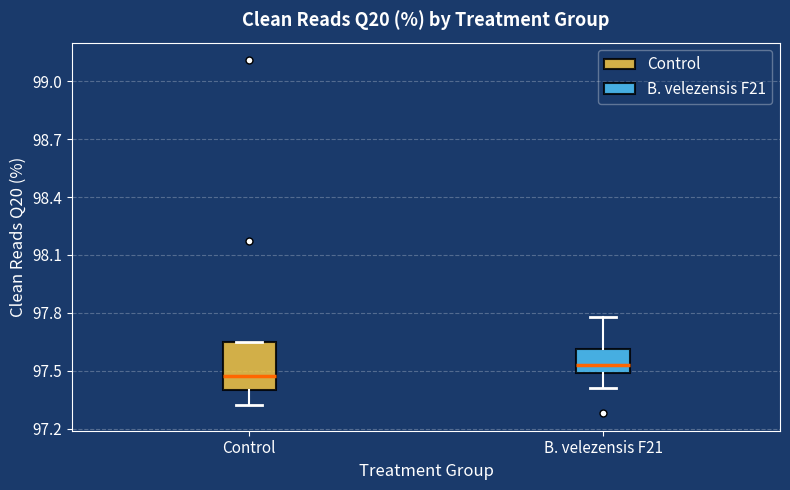

Reading left to right, read every box against the y-axis: the position of its median line, the range the box covers, and the ends of its whiskers. The values are not printed on the chart, so give them approximately, as read against the axis.

Control: median 97.45, box 97.40 to 97.65, whiskers 97.30 to 97.65
B. velezensis F21: median 97.55, box 97.50 to 97.60, whiskers 97.40 to 97.80